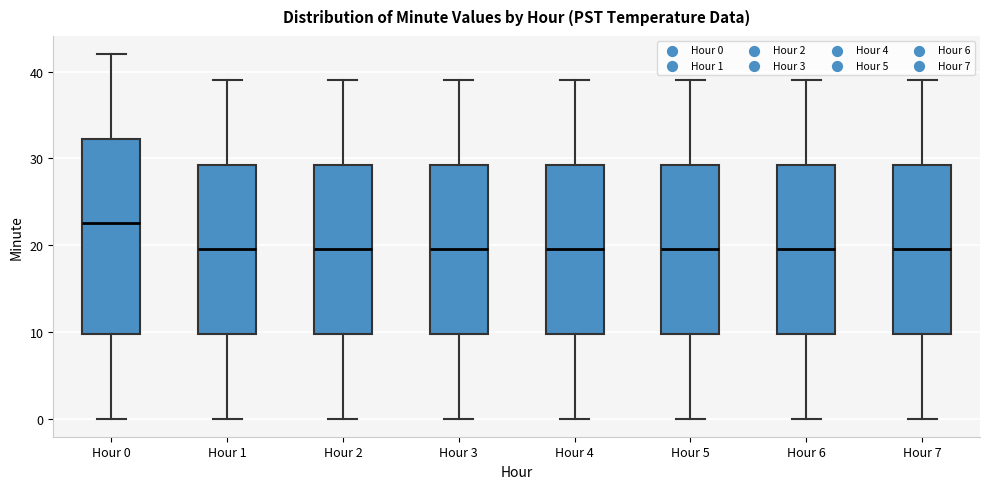

Which box's median line is the highest?

Hour 0